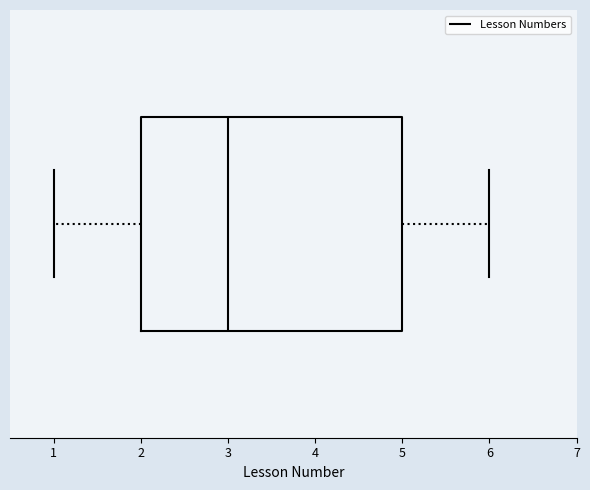

Transcribe this box plot: give where the median line is, the range the box spans, and where the two whiskers end, as read against the x-axis. The values are not printed on the chart, so give them approximately, as read against the axis.

median 3, box 2 to 5, whiskers 1 to 6